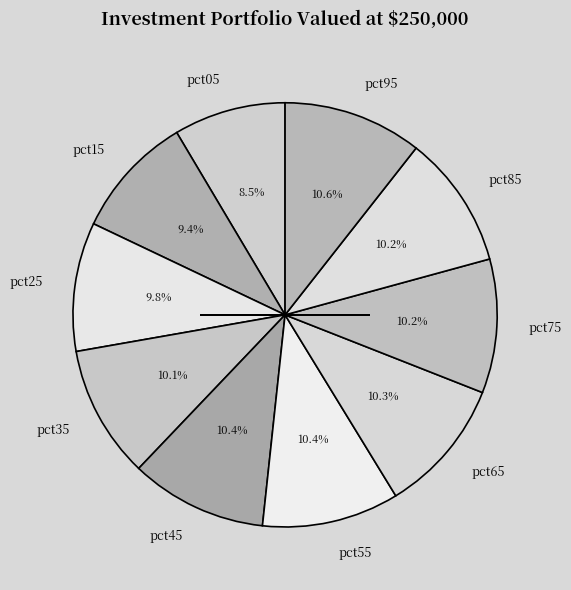

To the nearest percent, what percentage of the pie is pct45?

10%